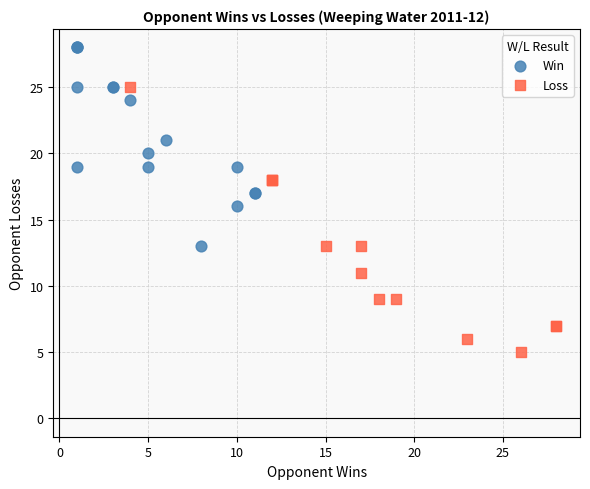

Which series contains the highest Y value?

Win